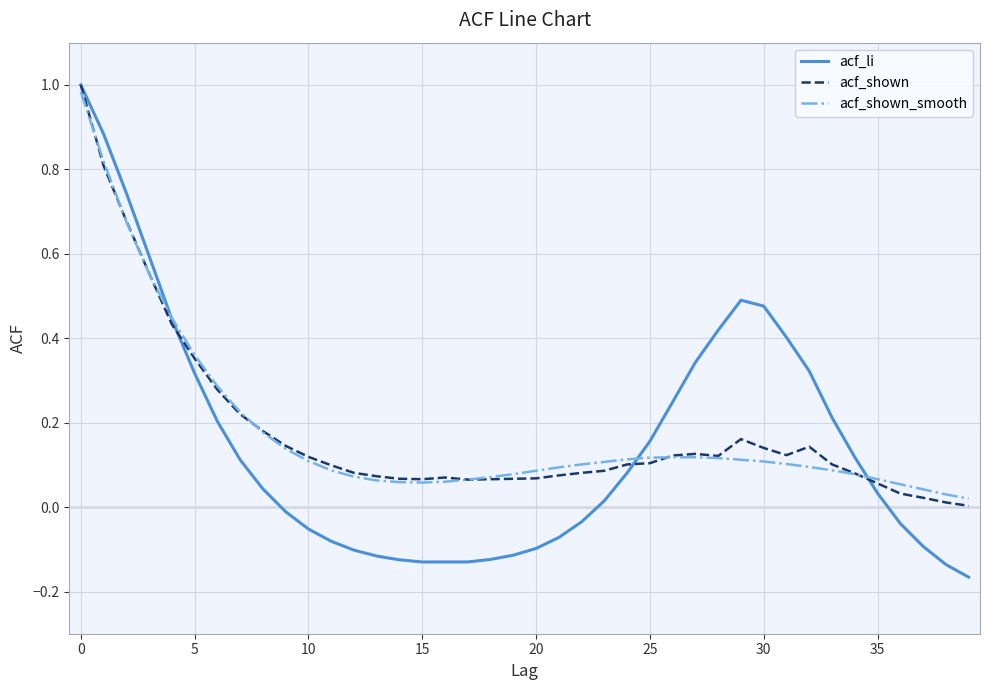

Which series has the largest range (max minus min)?

acf_li